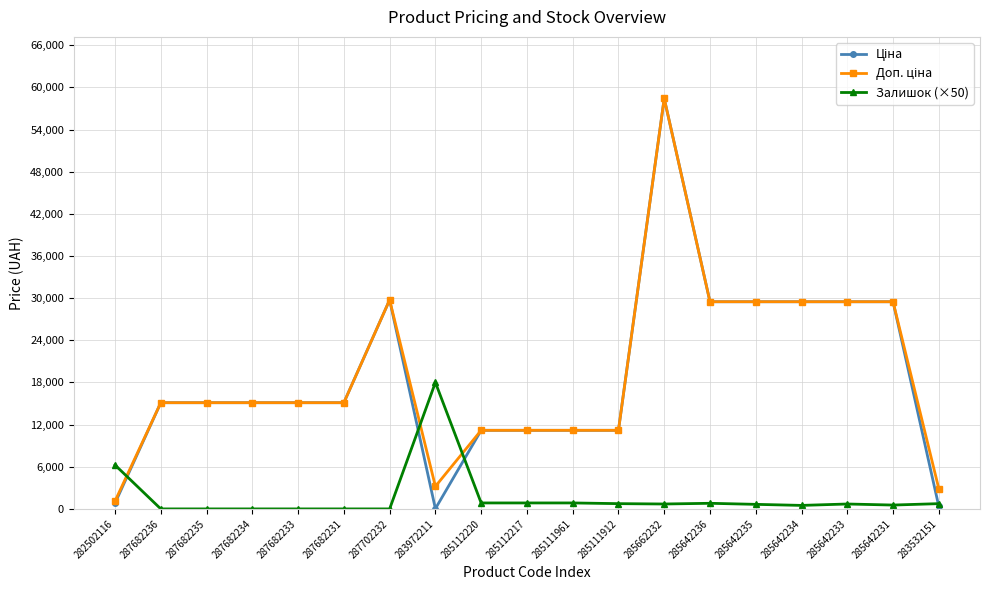

At how many categories does at least one series exceed 25056?

7